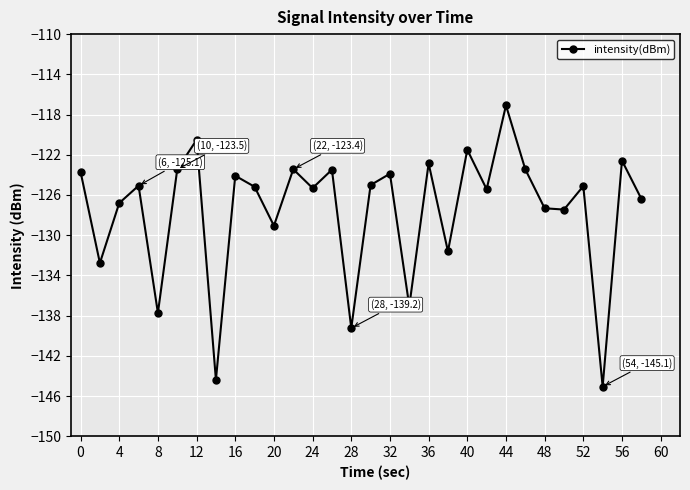

What is the value of the 3rd point from the left?

-126.8